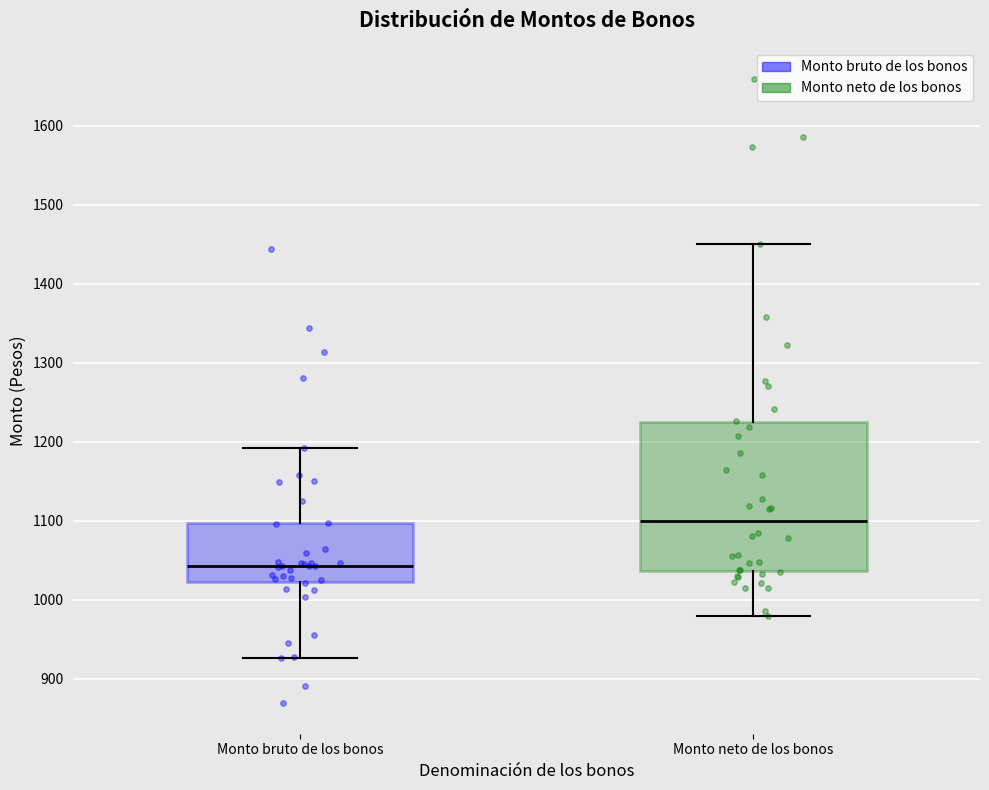

Reading left to right, read every box against the y-axis: the position of its median line, the range the box covers, and the ends of its whiskers. The values are not printed on the chart, so give them approximately, as read against the axis.

Monto bruto de los bonos: median 1040, box 1020 to 1100, whiskers 930 to 1190
Monto neto de los bonos: median 1100, box 1040 to 1220, whiskers 980 to 1450